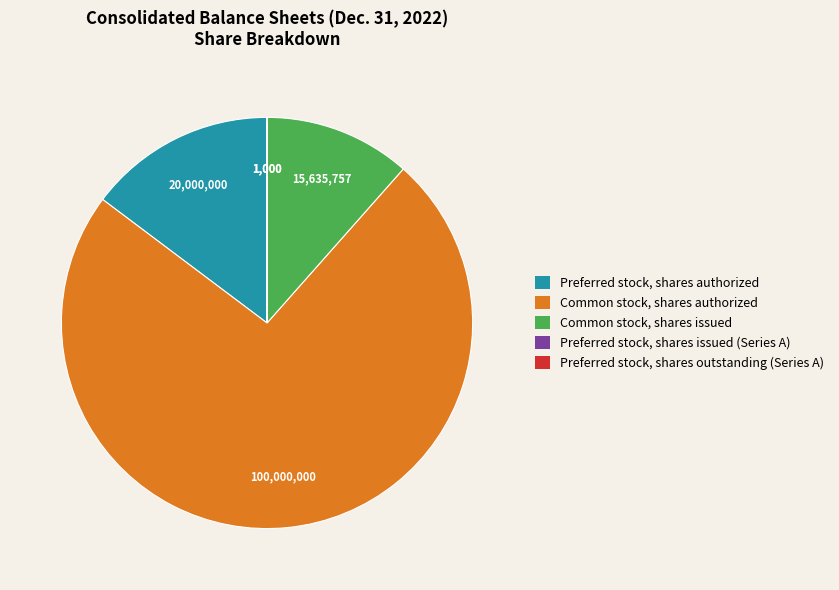

Which category accounts for the majority?

Common stock, shares authorized